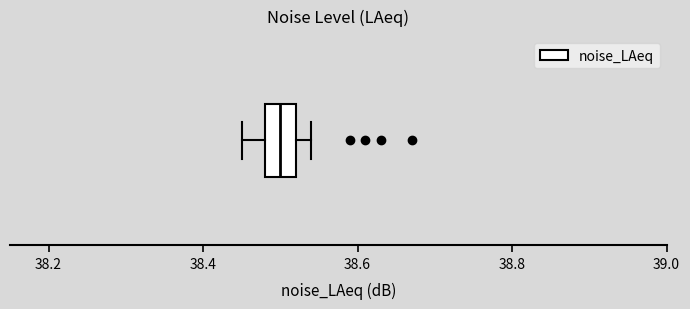

Transcribe this box plot: give where the median line is, the range the box spans, and where the two whiskers end, as read against the x-axis. The values are not printed on the chart, so give them approximately, as read against the axis.

median 38.50, box 38.48 to 38.52, whiskers 38.46 to 38.54